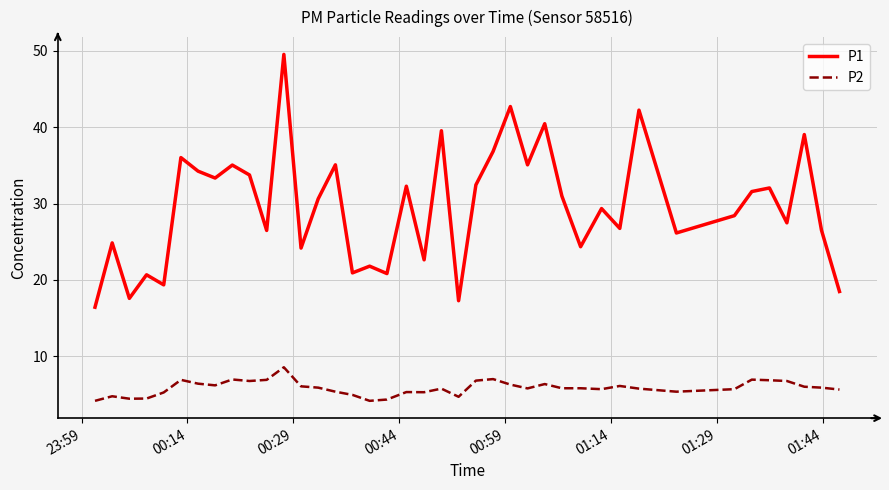

List the series in order of their peak value, highest first.

P1, P2